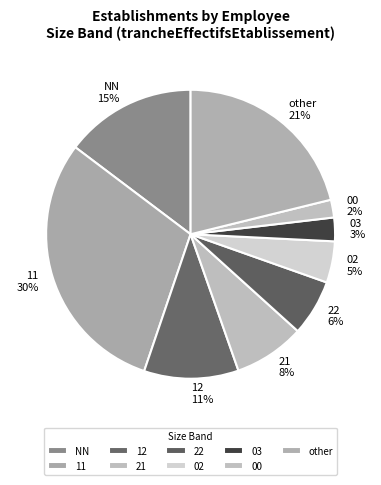

The 12 slice represents 20% of the pie. True or false?

False